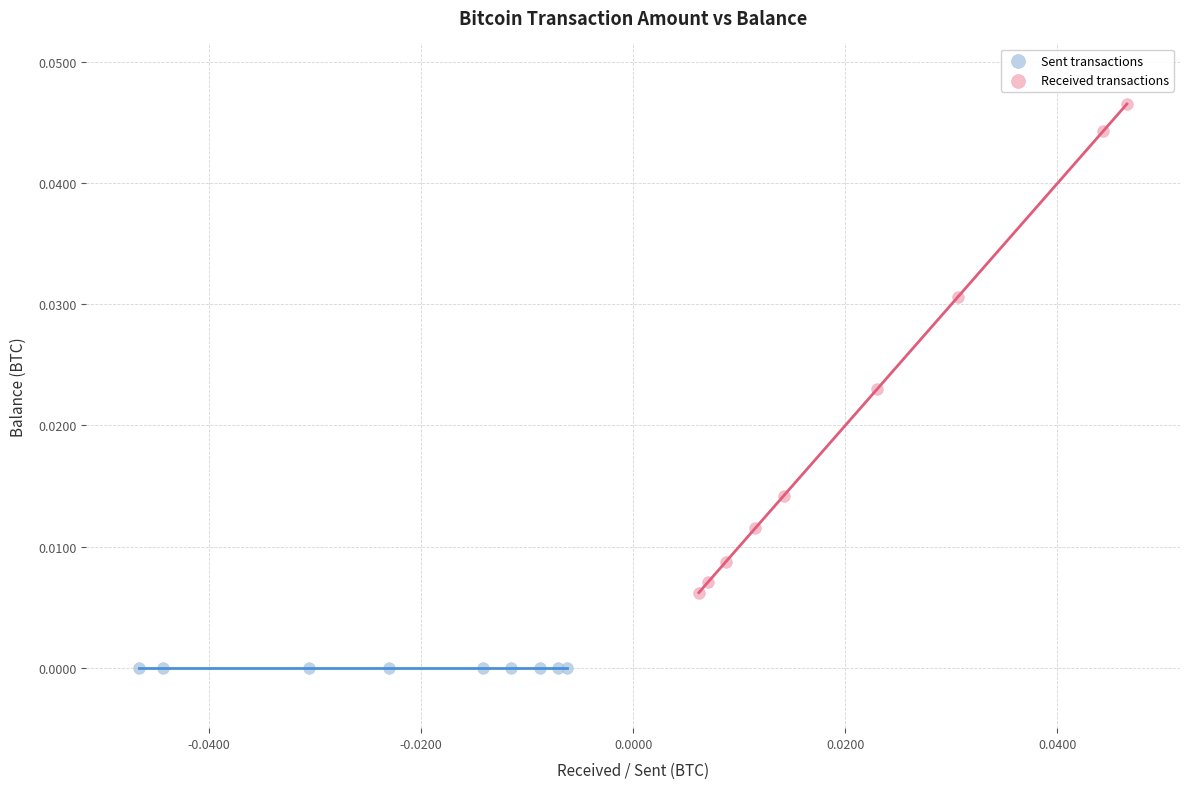

Which series contains the highest Y value?

Received transactions